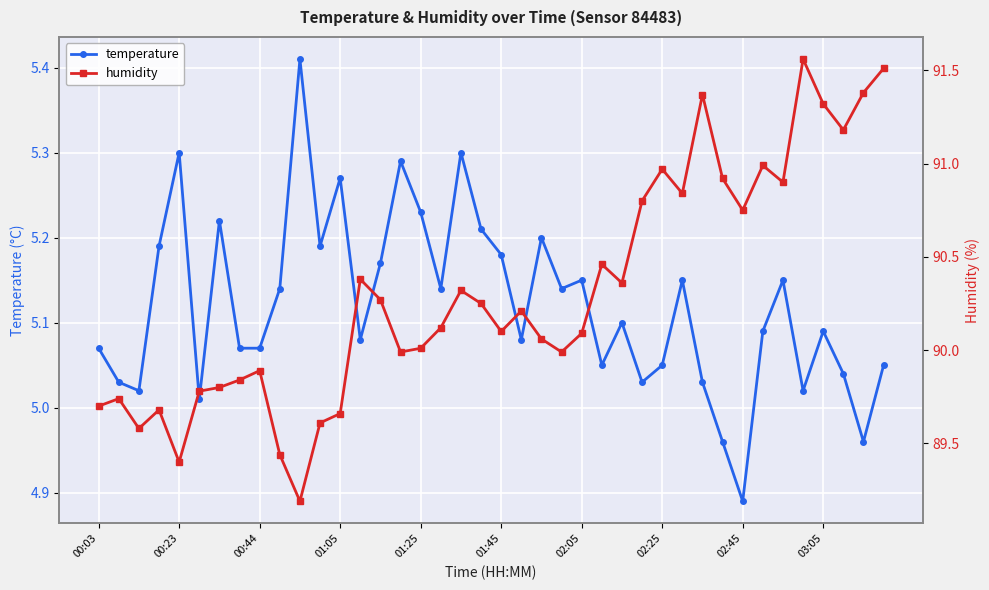

Where is the first local maximum for temperature?

00:23